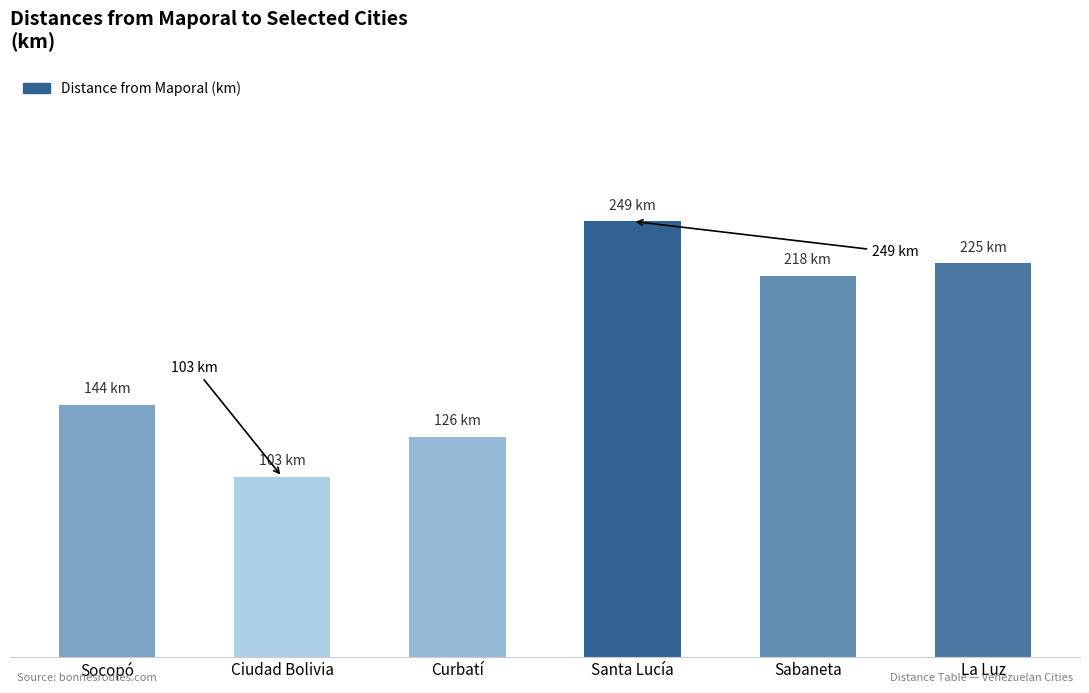

Reading right to left, transcribe all the data shown in this chart.

225	218	249	126	103	144